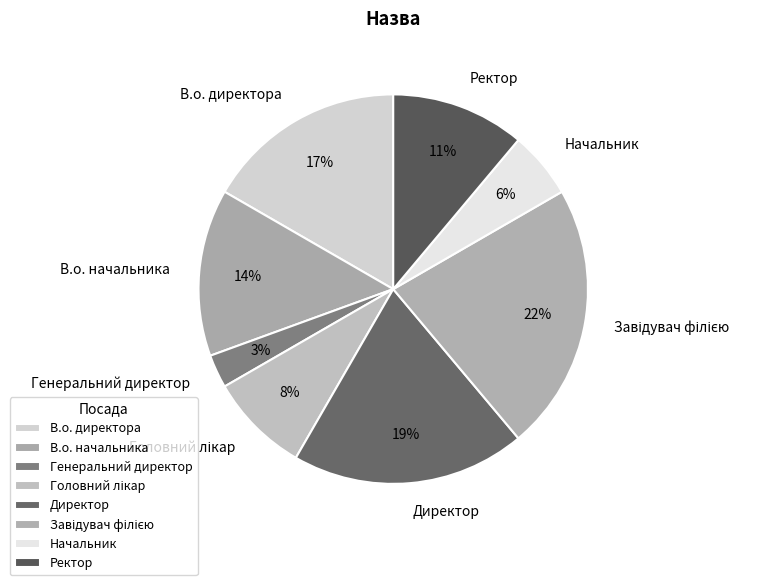

To the nearest percent, what is the average slice percentage?

12%